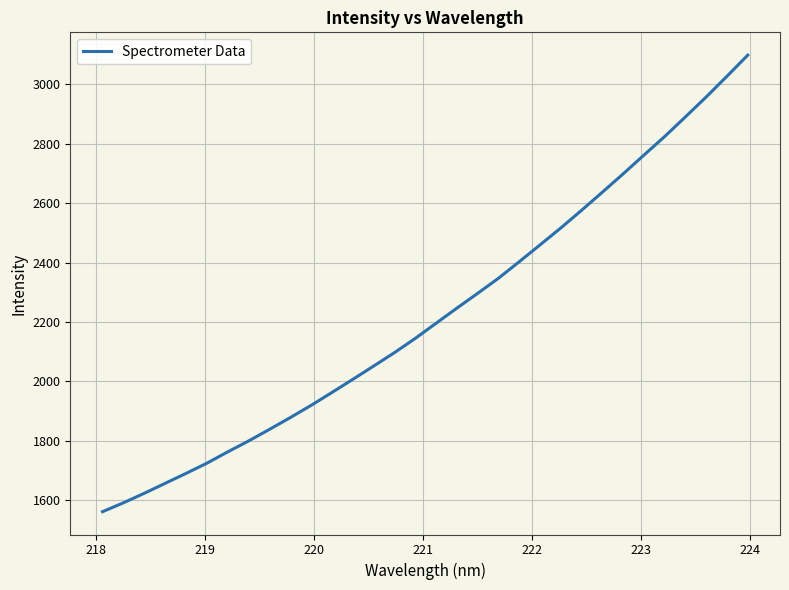

What is the sum of all values?

71231.8